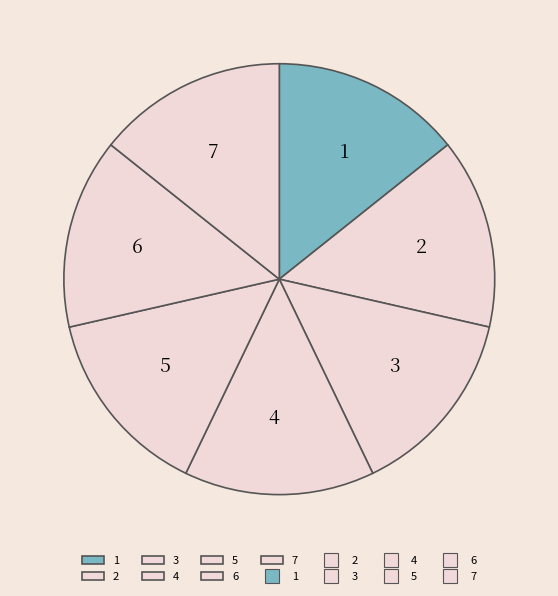

Approximately how many times larger is the value at 7 compared to 2?

1.0